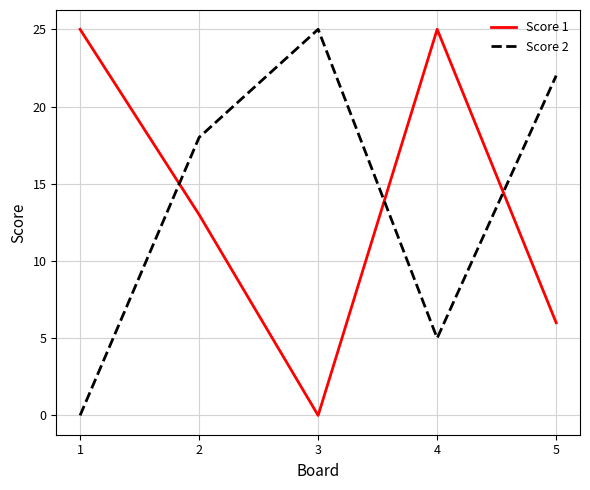

What is the difference between the highest and lowest values at 1?

25